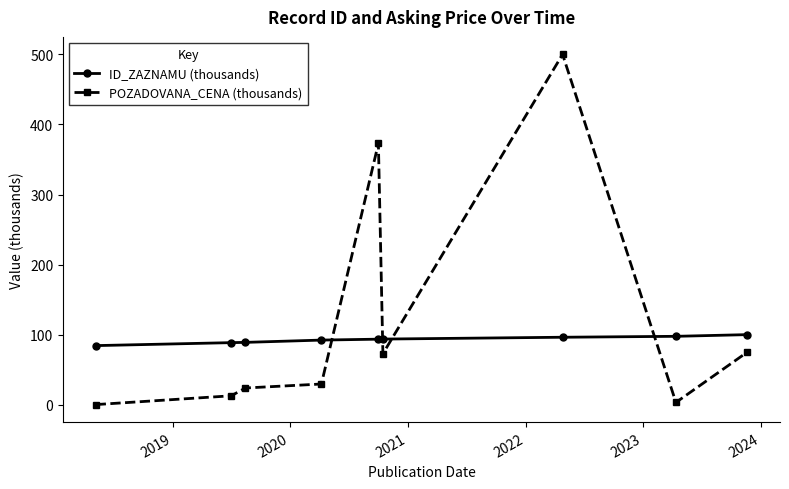

What is the highest value of the POZADOVANA_CENA (thousands) series?

500.0